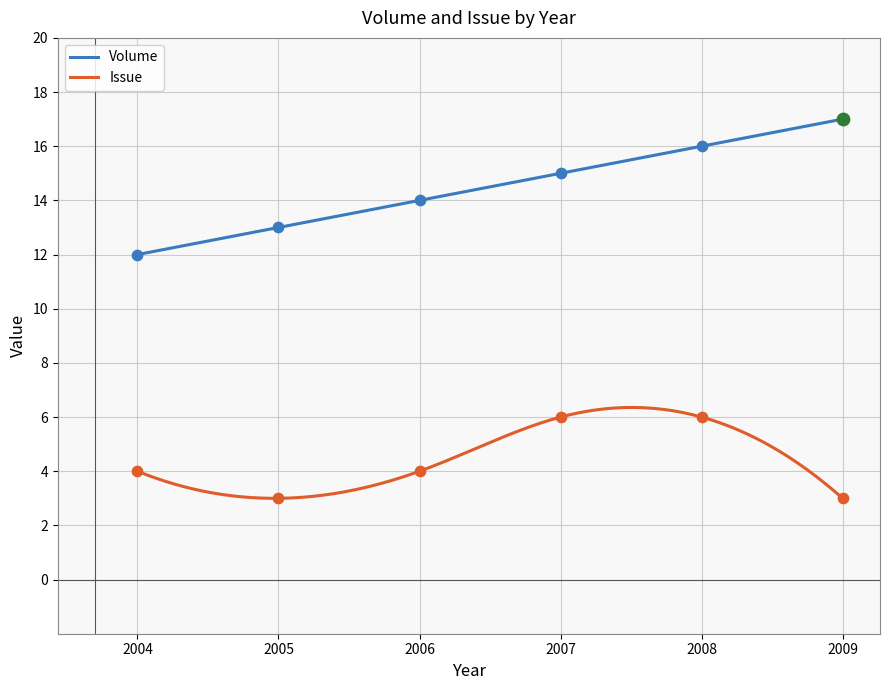

Which series has the largest total across all categories?

Volume